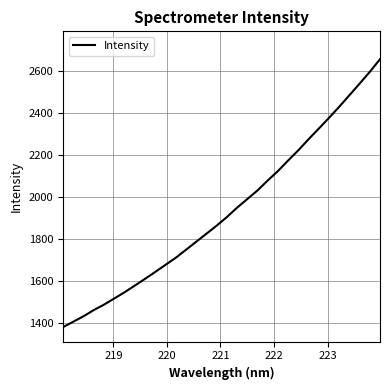

Reading left to right, list all the values displayed in this chart.

1378.7	1404.4	1430.3	1459.7	1485.6	1514.9	1544.3	1576.1	1608.3	1641.1	1675.0	1708.5	1746.5	1784.8	1823.1	1861.6	1902.5	1947.4	1988.4	2029.5	2077.0	2122.0	2172.2	2221.1	2273.6	2324.3	2375.5	2428.2	2483.4	2538.7	2595.0	2655.3